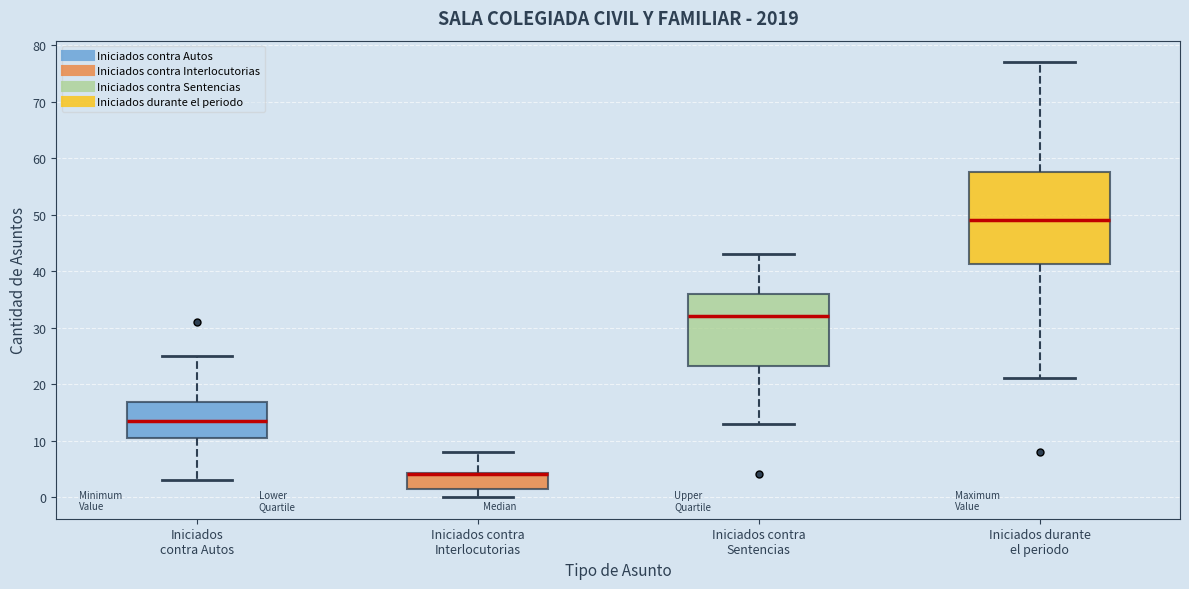

Reading left to right, read every box against the y-axis: the position of its median line, the range the box covers, and the ends of its whiskers. The values are not printed on the chart, so give them approximately, as read against the axis.

Iniciados contra Autos: median 14, box 11 to 17, whiskers 3 to 25
Iniciados contra Interlocutorias: median 4 (drawn on the box's upper edge), box 2 to 4, whiskers 0 to 8
Iniciados contra Sentencias: median 32, box 23 to 36, whiskers 13 to 43
Iniciados durante el periodo: median 49, box 41 to 58, whiskers 21 to 77